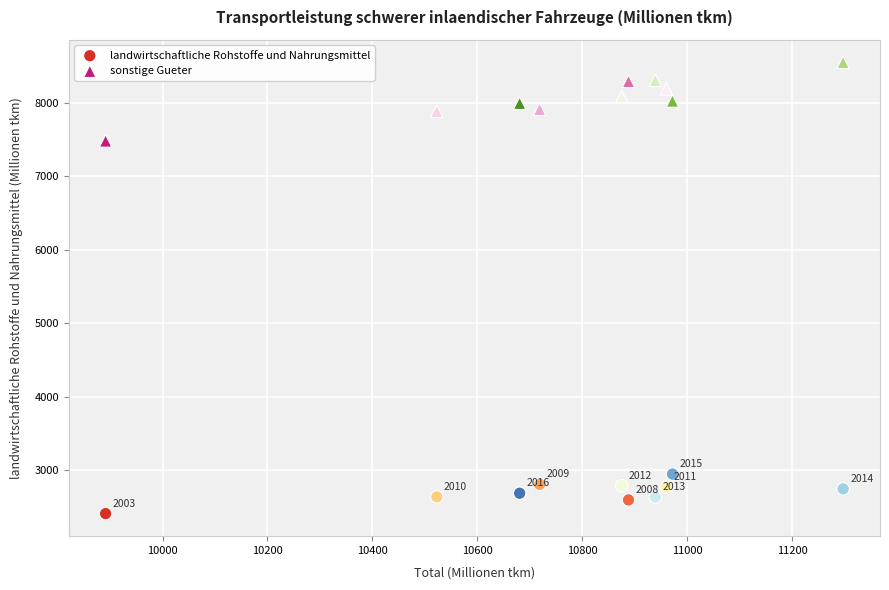

Across all data points, what is the range of Y values (max minus min)?

6132.8